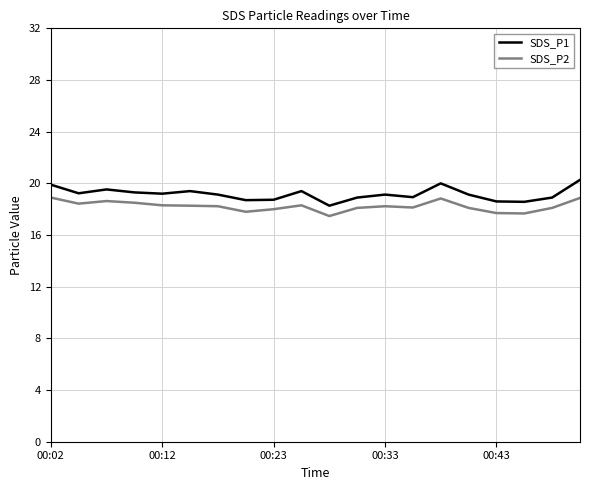

Count the number of data series in this chart.

2